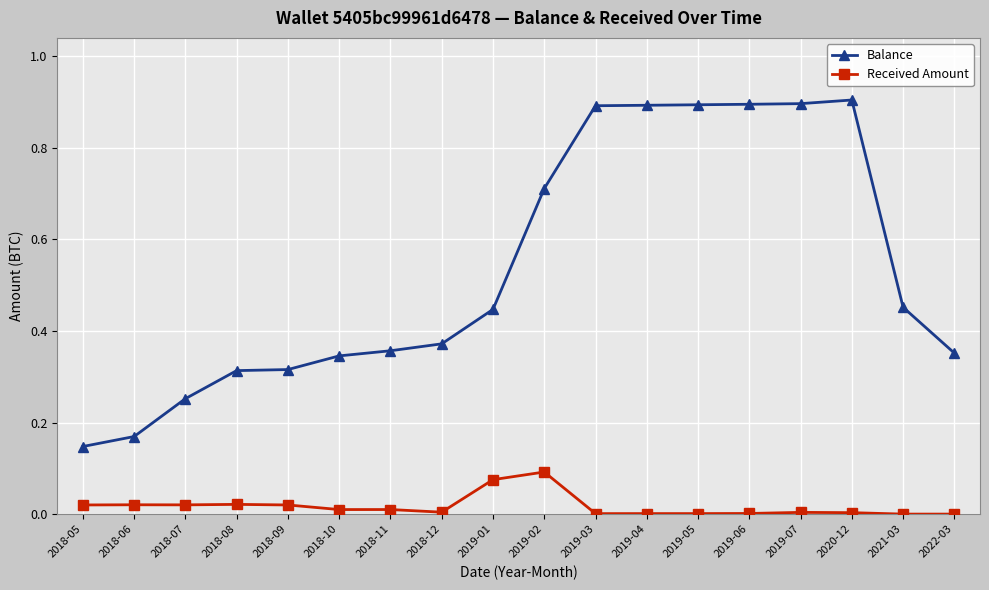

True or false: Balance and Received Amount cross at least once.

False